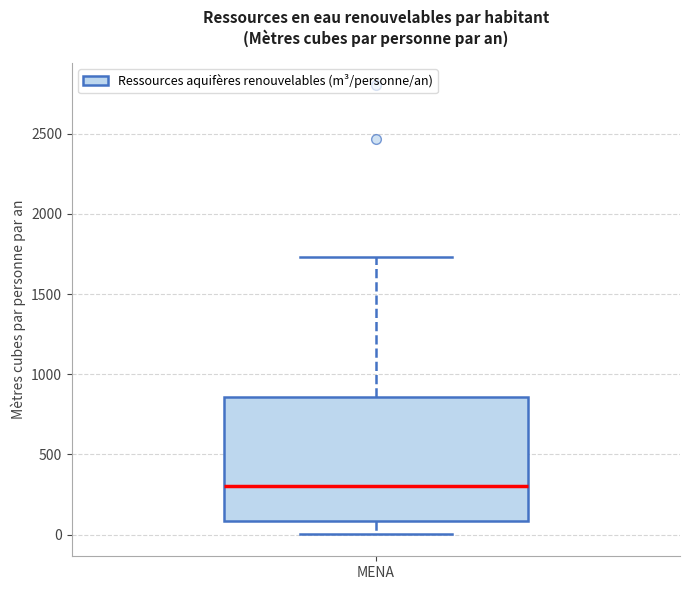

Read this box plot against the y-axis: the position of the median line, the range covered by the box, and the ends of both whiskers. The values are not printed on the chart, so give them approximately, as read against the axis.

median 300, box 100 to 850, whiskers 0 to 1750